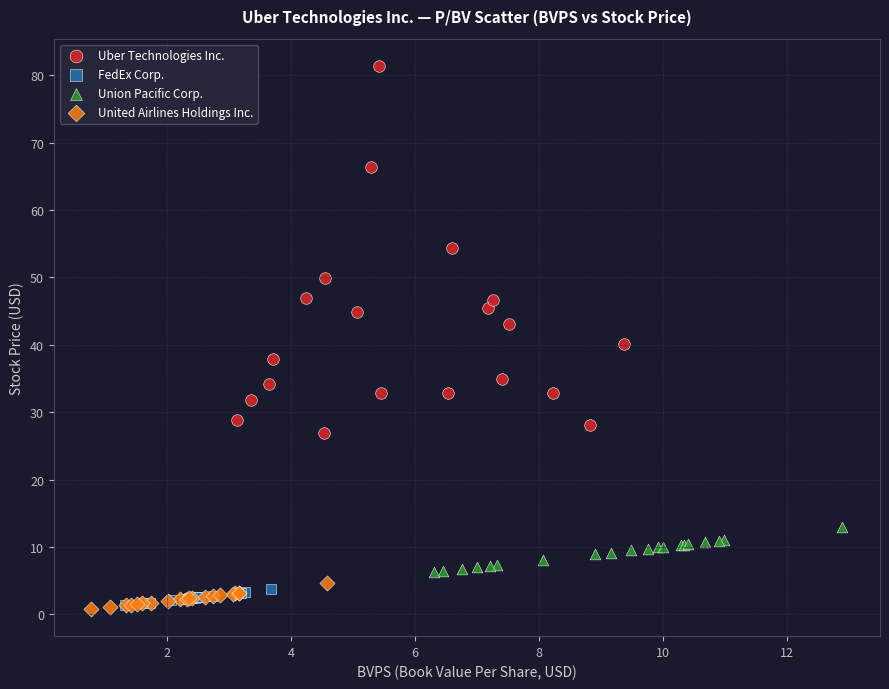

Which series reaches the maximum Y coordinate?

Uber Technologies Inc.